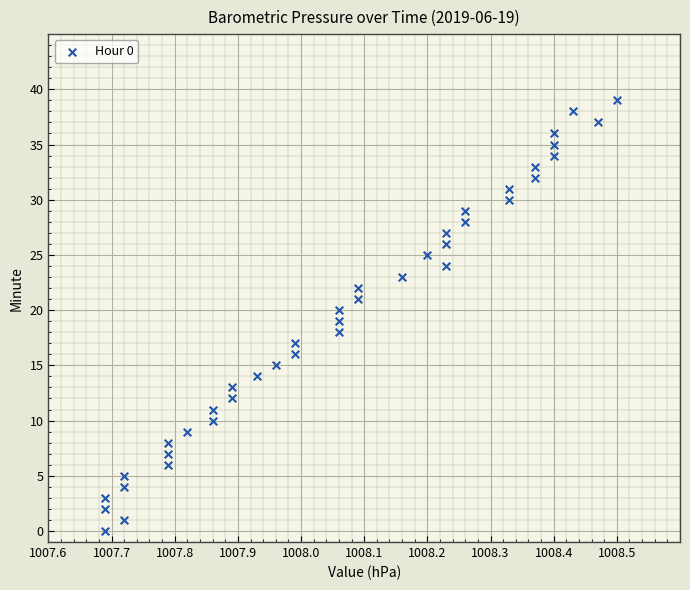

What is the range of Y values (max minus min)?

39